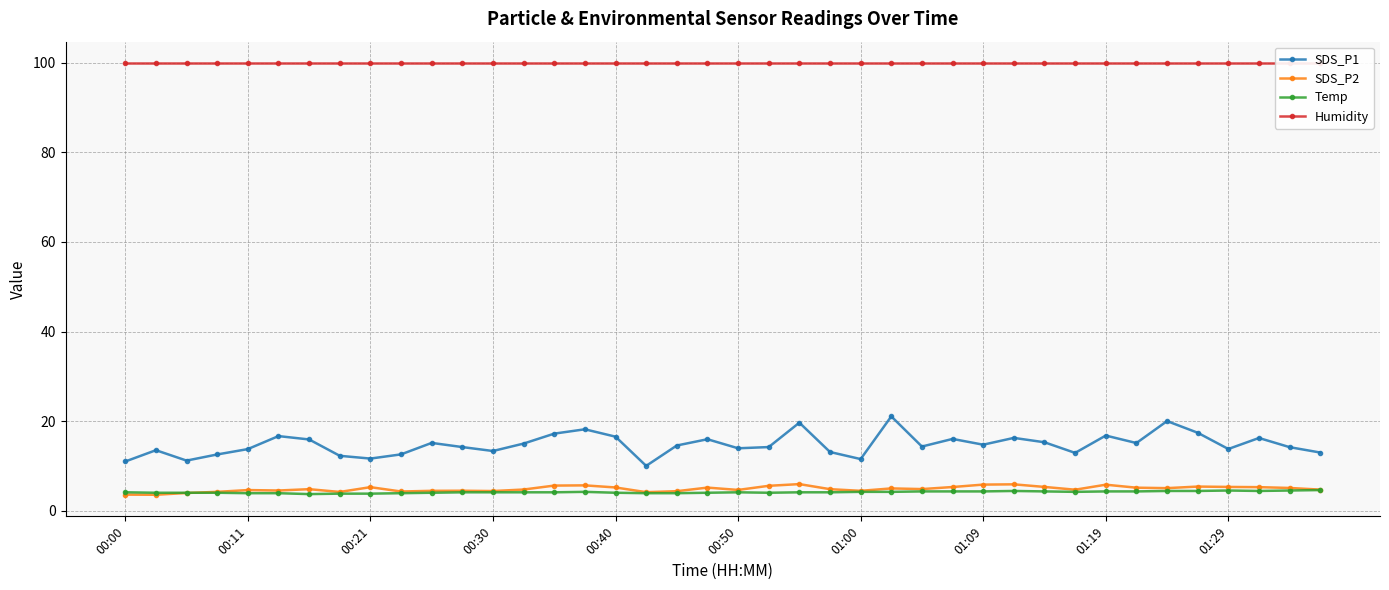

True or false: SDS_P2 has more than 0 interior local peaks.

True